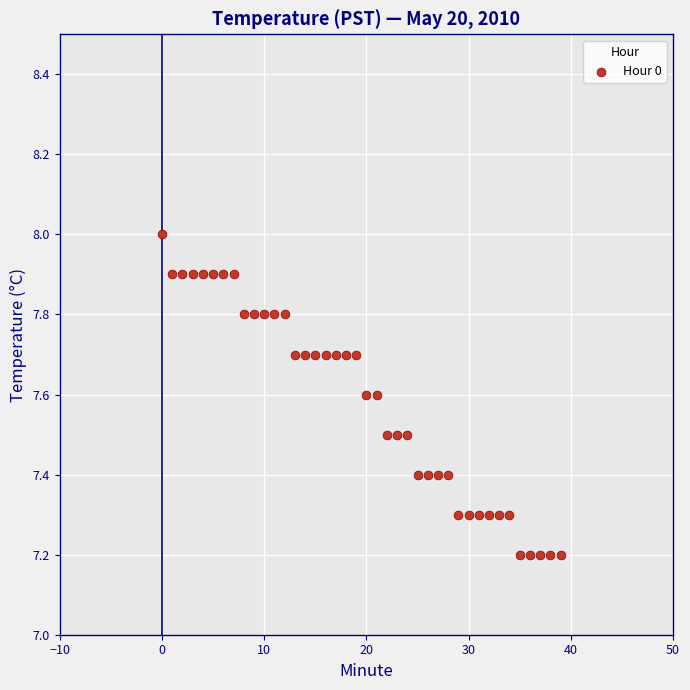

What is the range of Y values (max minus min)?

0.8